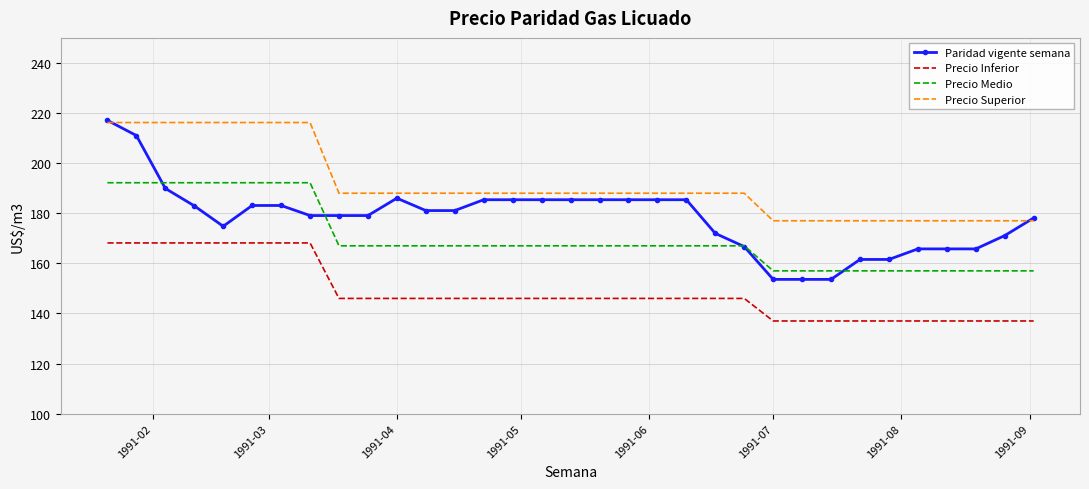

True or false: Precio Superior and Precio Medio cross at least once.

False